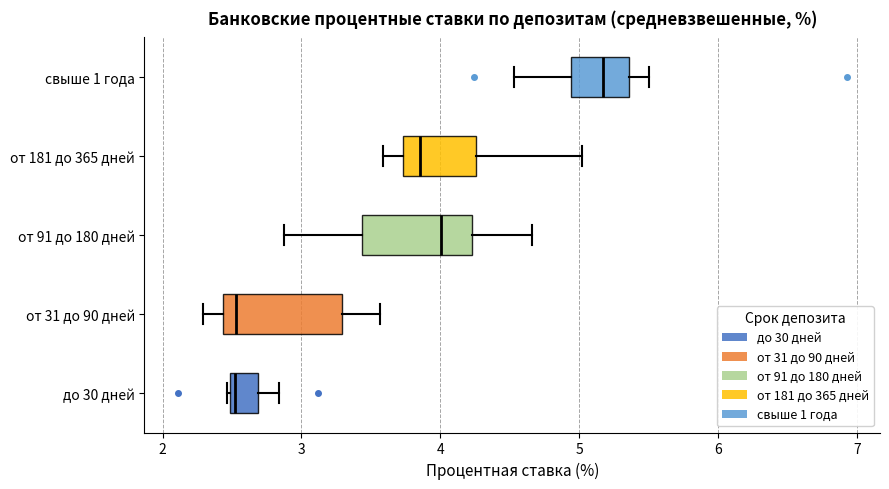

Which box has the furthest to the right median line?

свыше 1 года